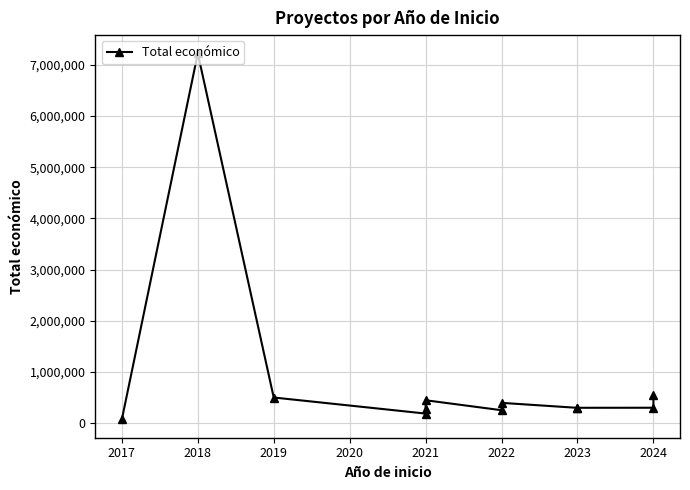

How many points are higher than both their immediate neighbors (excluding endpoints)?

3